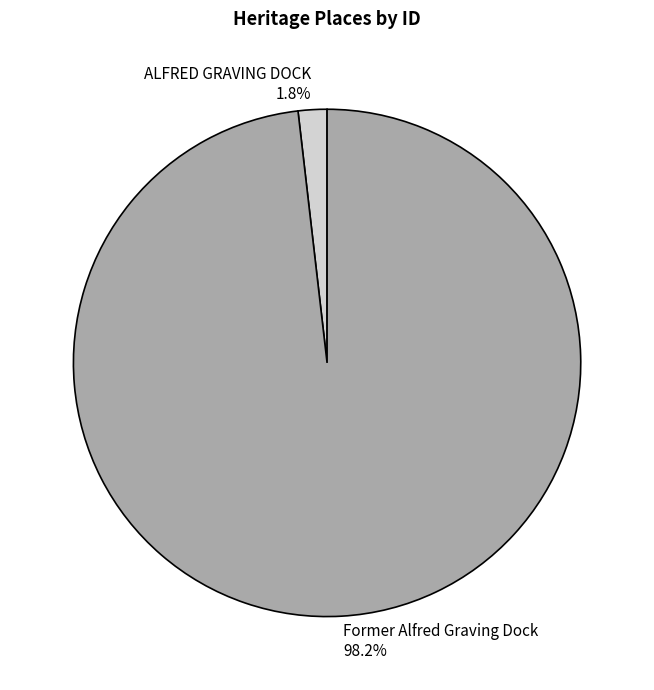

Is there a majority slice in this chart?

Yes